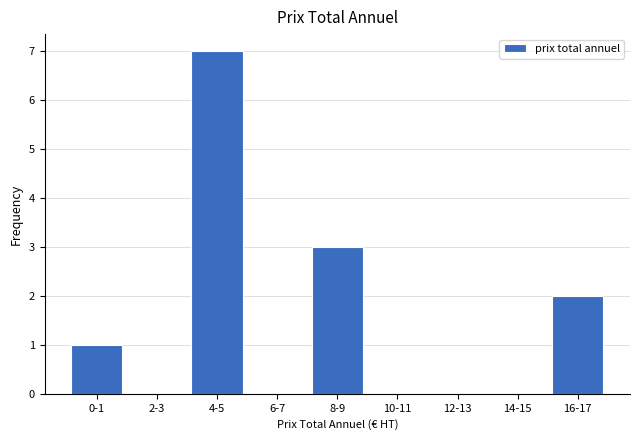

Reading left to right, list all the values displayed in this chart.

0-1=1	2-3=0	4-5=7	6-7=0	8-9=3	10-11=0	12-13=0	14-15=0	16-17=2